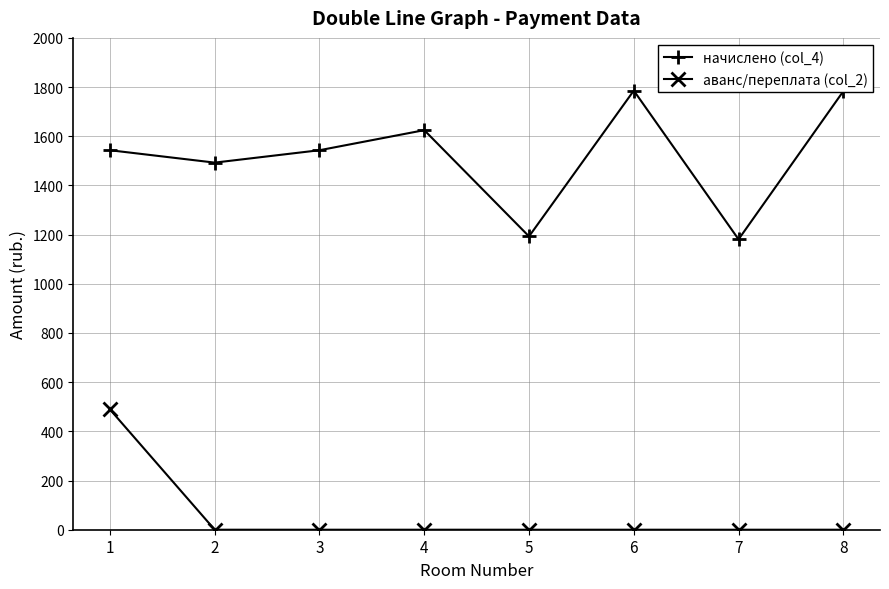

Which series has the largest total across all categories?

начислено (col_4)